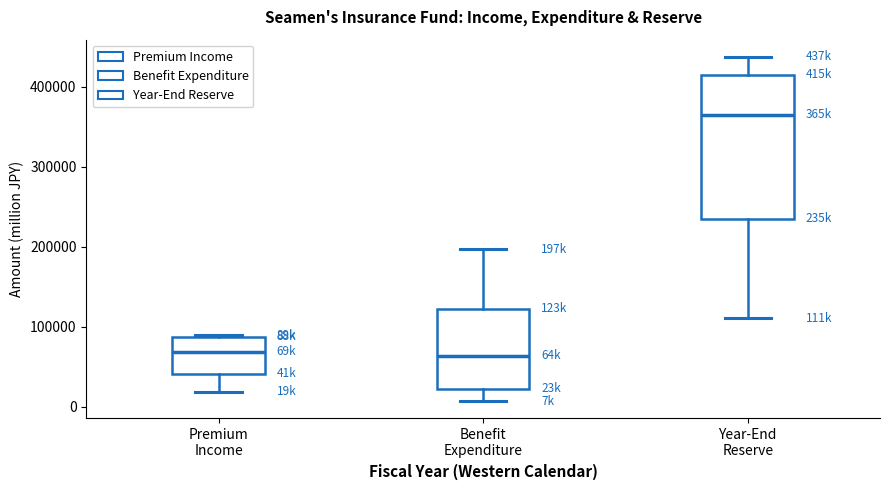

Comparing the boxes themselves (not the whiskers), which one is the tallest?

Year-End Reserve